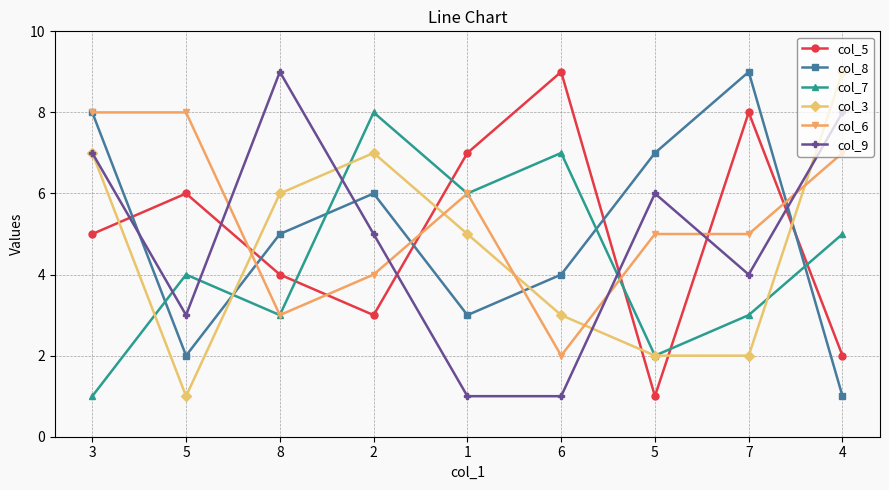

Which series has the largest total across all categories?

col_6